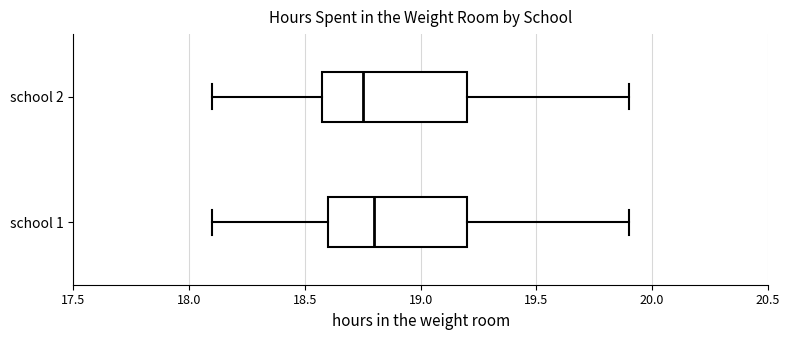

Where does the right whisker of the box for school 2 end on the x-axis? The values are not printed on the chart, so give them approximately, as read against the axis.

19.90